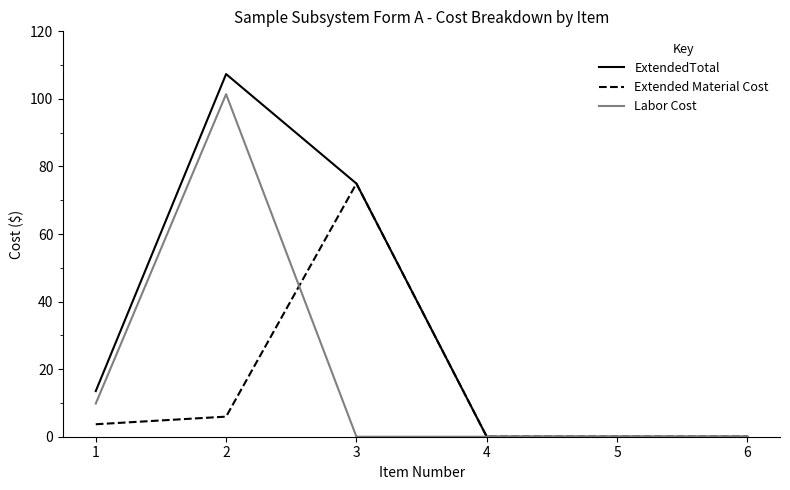

Where does the Extended Material Cost series first go above 3?

1